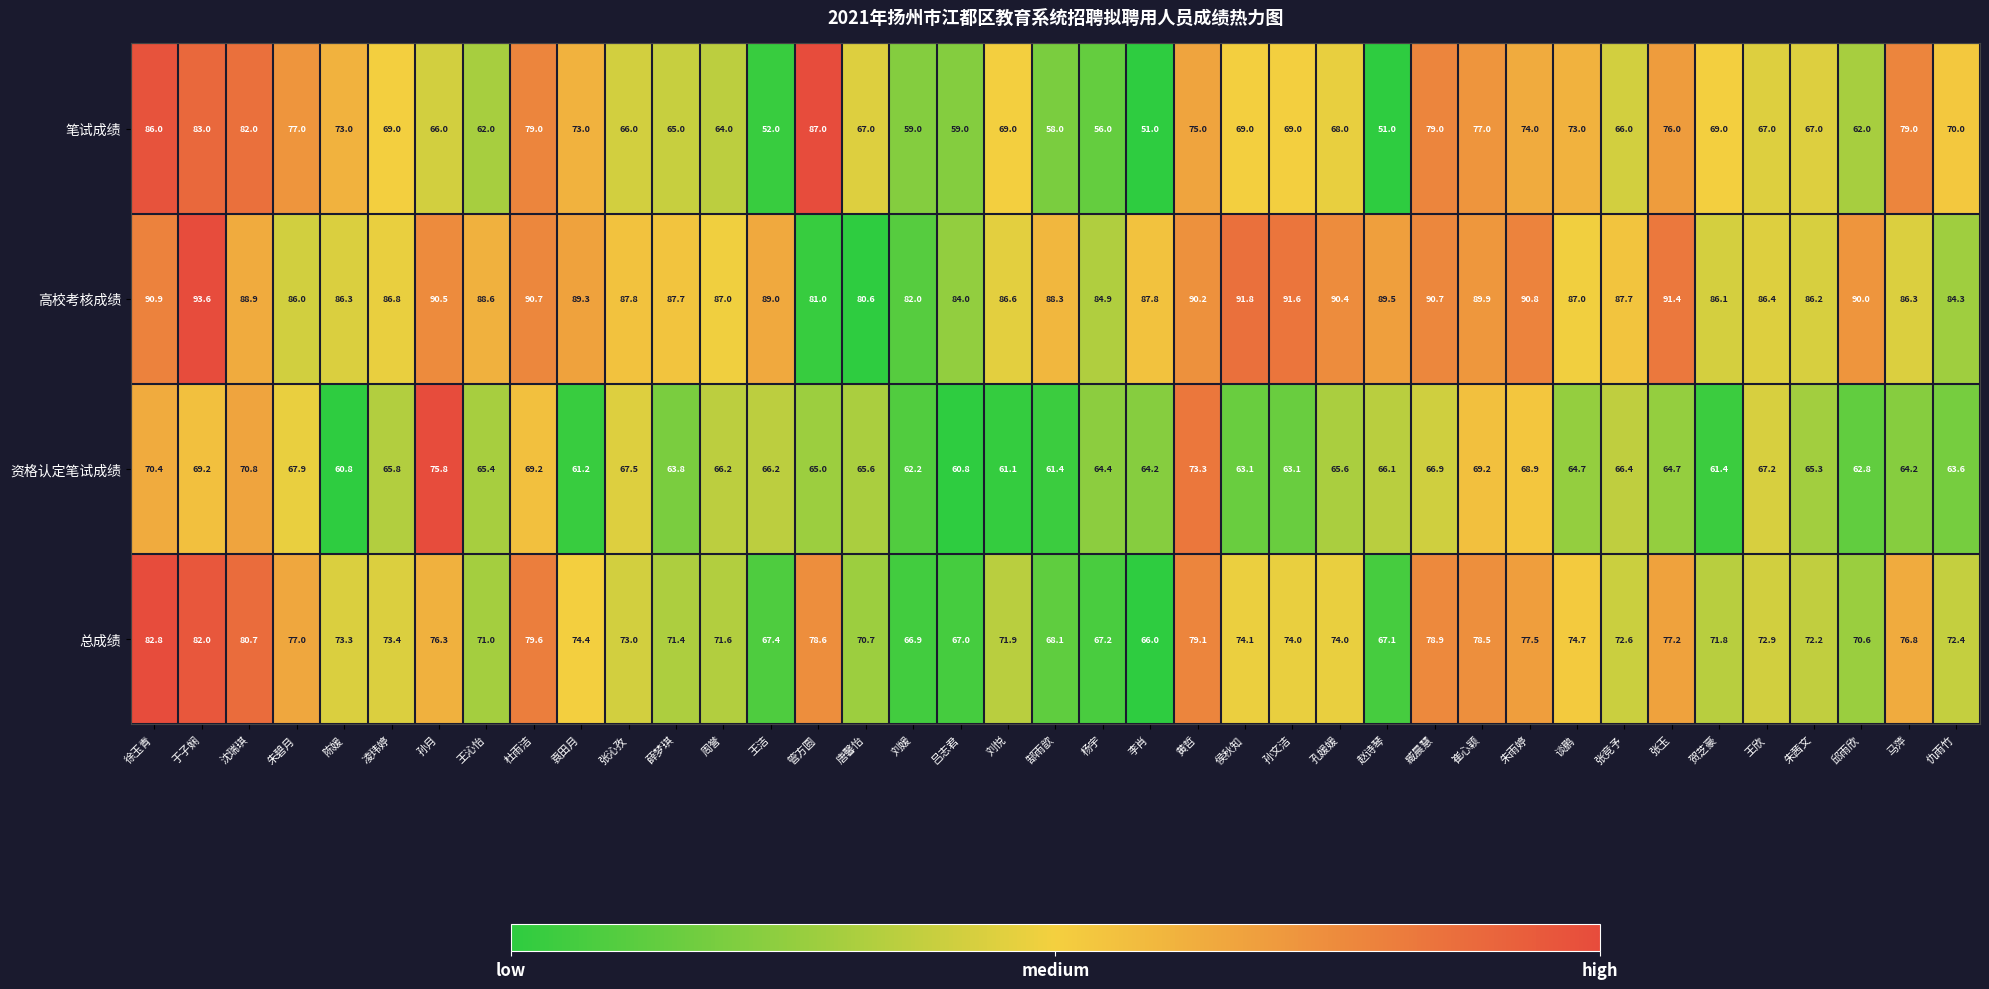

The value of 资格认定笔试成绩 at 张玉 is 104.4. True or false?

False